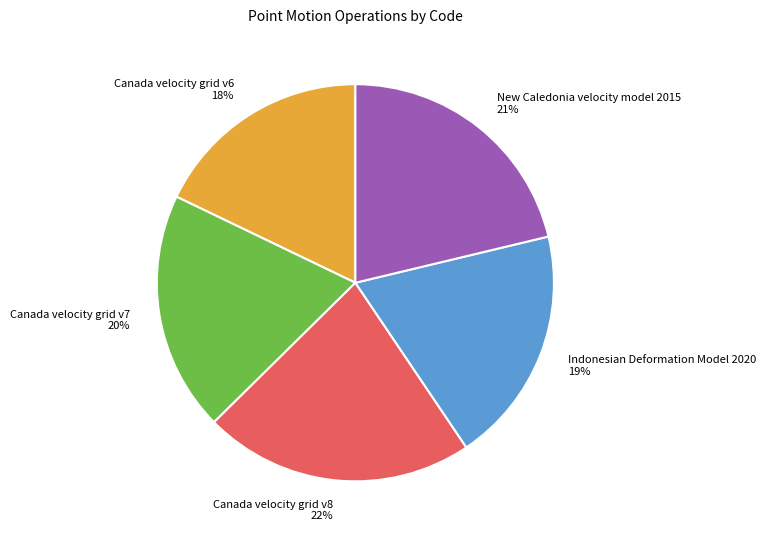

What percentage is the Indonesian Deformation Model 2020 slice, to the nearest percent?

19%